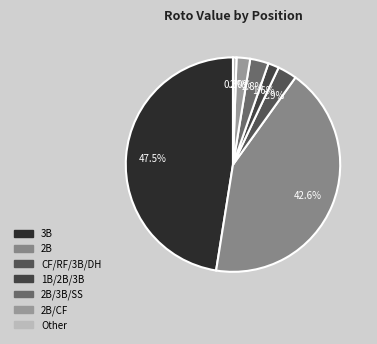

Count the number of slices in the pie.

7